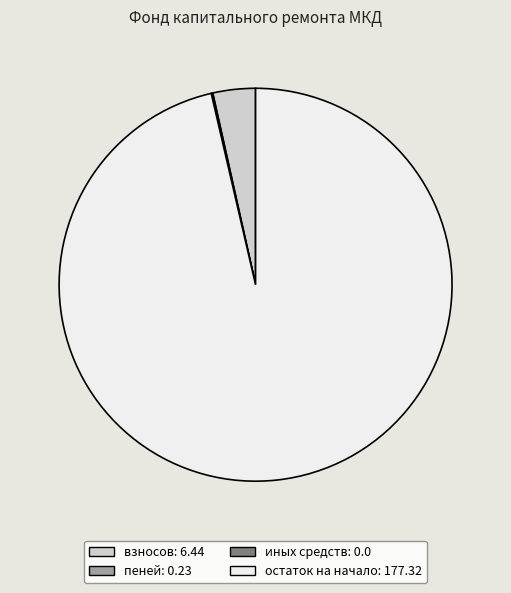

Between взносов and остаток на начало, which is larger?

остаток на начало